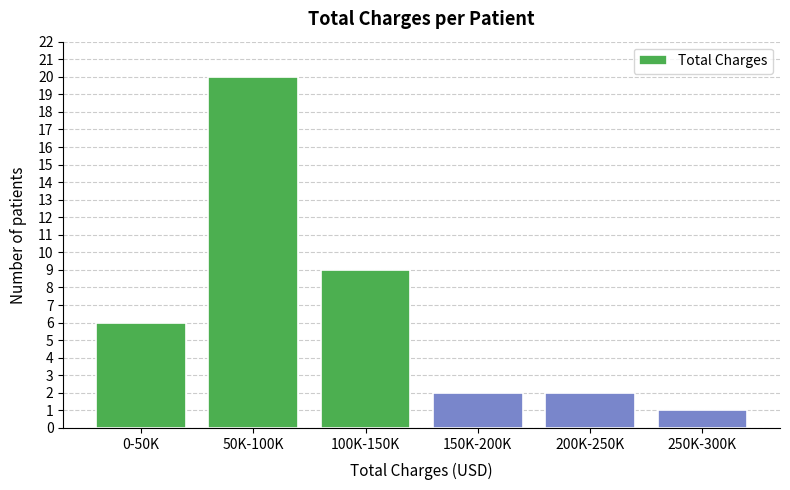

Reading left to right, list all the values displayed in this chart.

0-50K=6	50K-100K=20	100K-150K=9	150K-200K=2	200K-250K=2	250K-300K=1